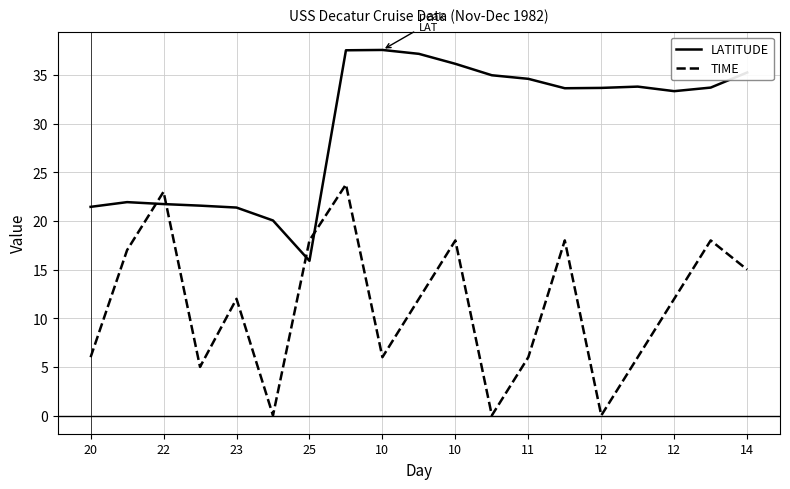

What are all the series names shown in the legend?

LATITUDE, TIME